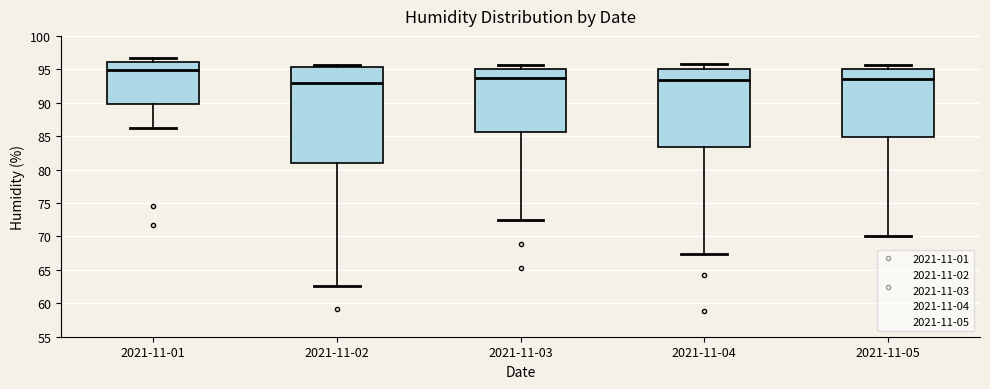

Where is the lower edge of the box for 2021-11-04 on the y-axis? The values are not printed on the chart, so give them approximately, as read against the axis.

83.5